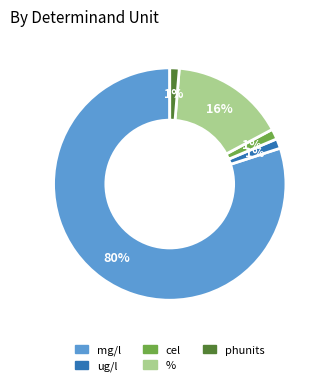

Count the number of slices in the pie.

5